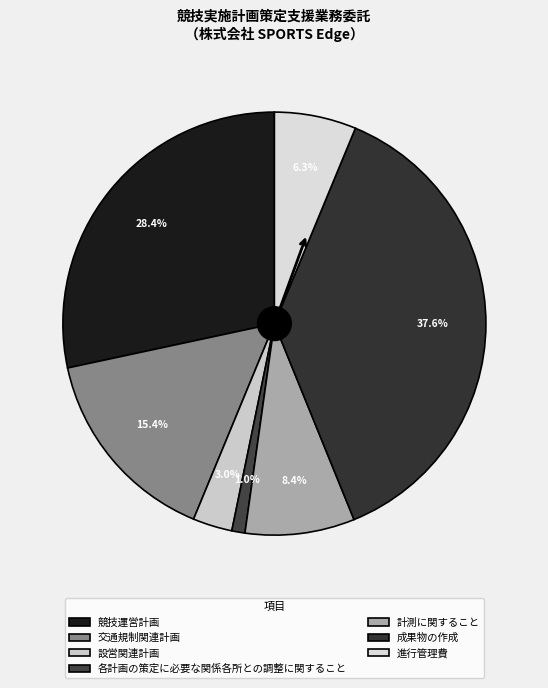

What is the smallest slice in the pie chart?

各計画の策定に必要な関係各所との調整に関すること